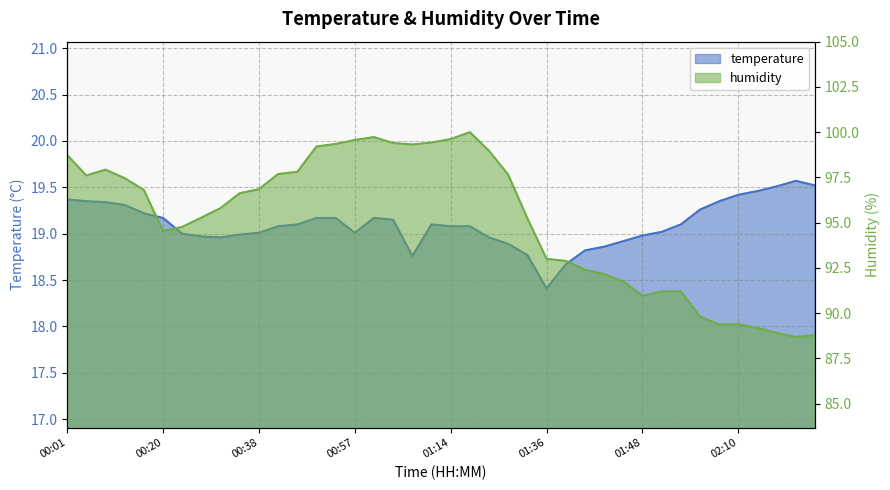

At which category does humidity reach its first local peak?

00:09